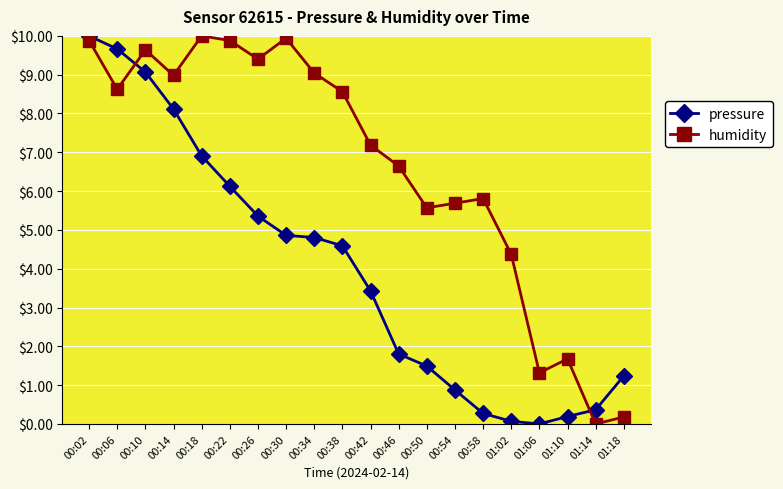

At 00:14, list the series in order from largest to smallest.

humidity, pressure